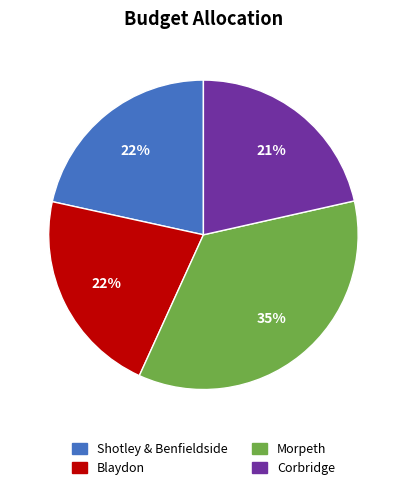

Which category has the biggest portion of the pie?

Morpeth